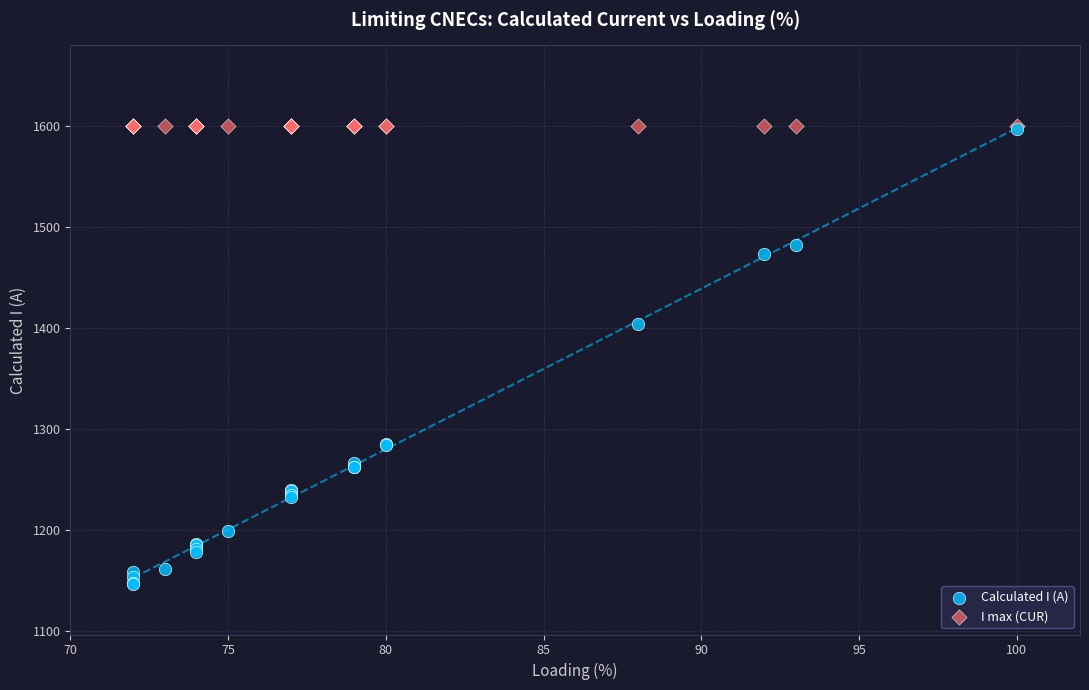

What are all the series names shown in the legend?

Calculated I (A), I max (CUR)